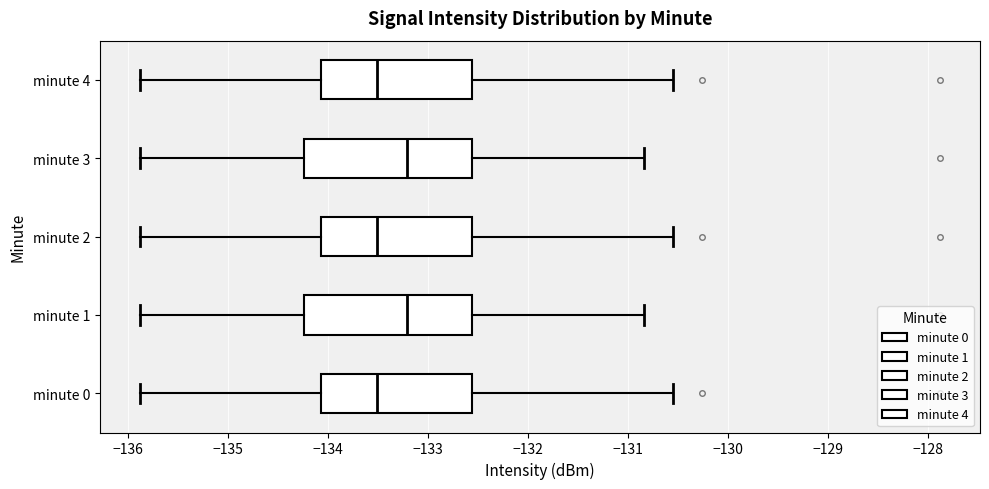

Reading bottom to top, read every box against the x-axis: the position of its median line, the range the box covers, and the ends of its whiskers. The values are not printed on the chart, so give them approximately, as read against the axis.

minute 0: median -133.5, box -134.1 to -132.6, whiskers -135.9 to -130.5
minute 1: median -133.2, box -134.2 to -132.6, whiskers -135.9 to -130.8
minute 2: median -133.5, box -134.1 to -132.6, whiskers -135.9 to -130.5
minute 3: median -133.2, box -134.2 to -132.6, whiskers -135.9 to -130.8
minute 4: median -133.5, box -134.1 to -132.6, whiskers -135.9 to -130.5